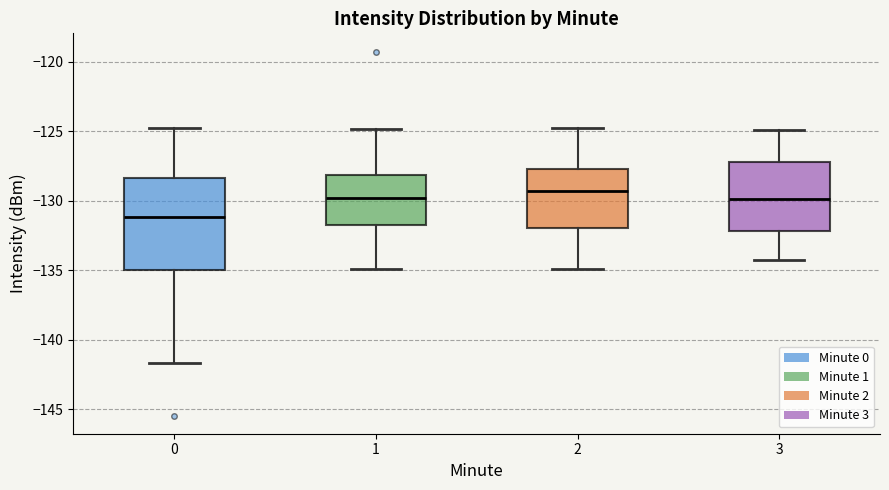

Reading left to right, read every box against the y-axis: the position of its median line, the range the box covers, and the ends of its whiskers. The values are not printed on the chart, so give them approximately, as read against the axis.

0: median -131.0, box -135.0 to -128.5, whiskers -141.5 to -125.0
1: median -130.0, box -131.5 to -128.0, whiskers -135.0 to -125.0
2: median -129.5, box -132.0 to -127.5, whiskers -135.0 to -125.0
3: median -130.0, box -132.0 to -127.0, whiskers -134.0 to -125.0